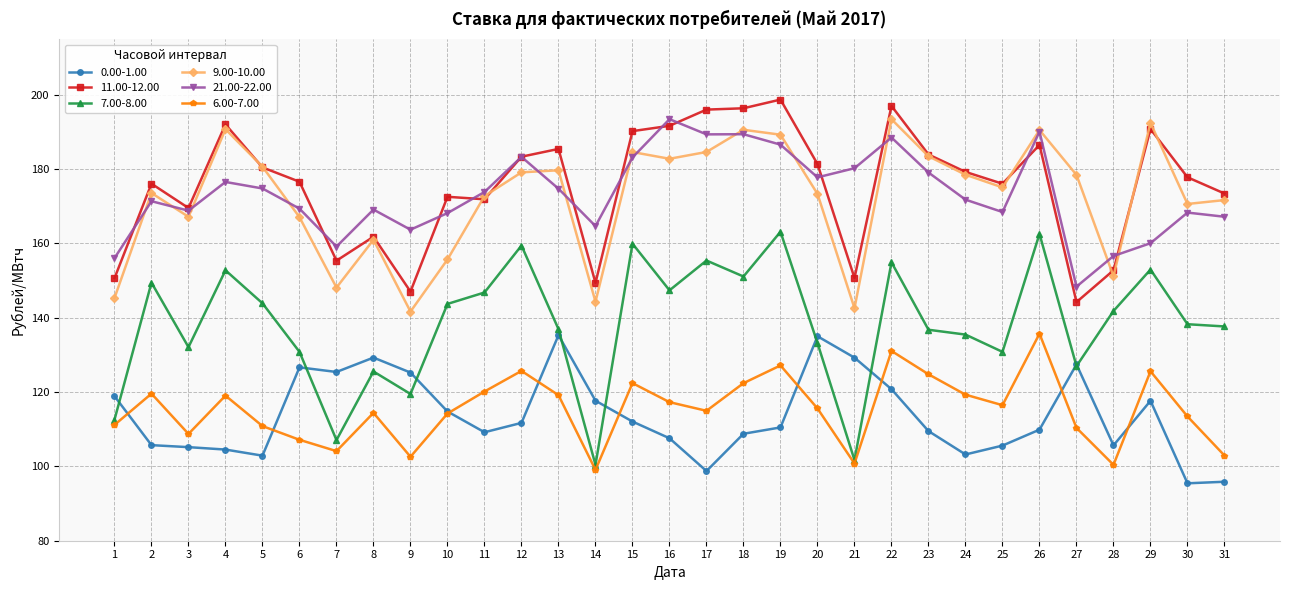

How many interior local valleys does the 6.00-7.00 series have?

8